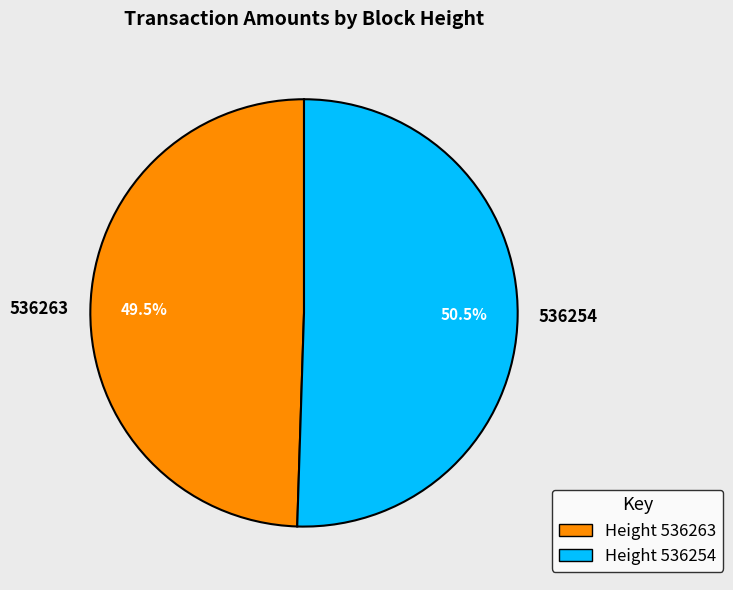

How many segments does this pie chart have?

2